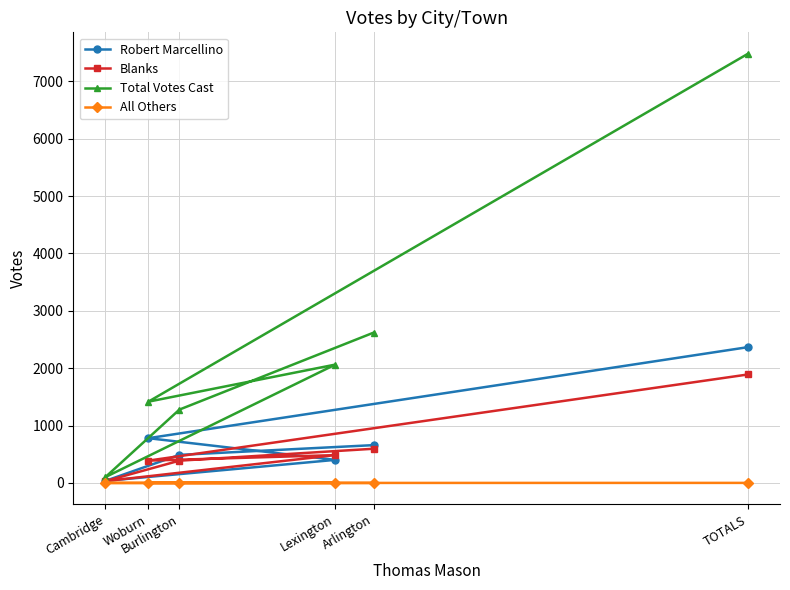

What is the label of the 4th point from the left?

Lexington